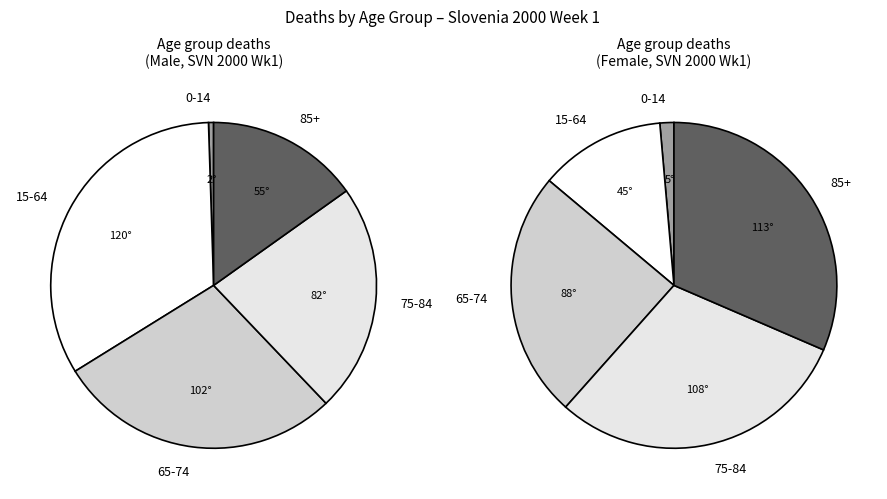

Which has a higher value, 15-64 or 65-74?

65-74